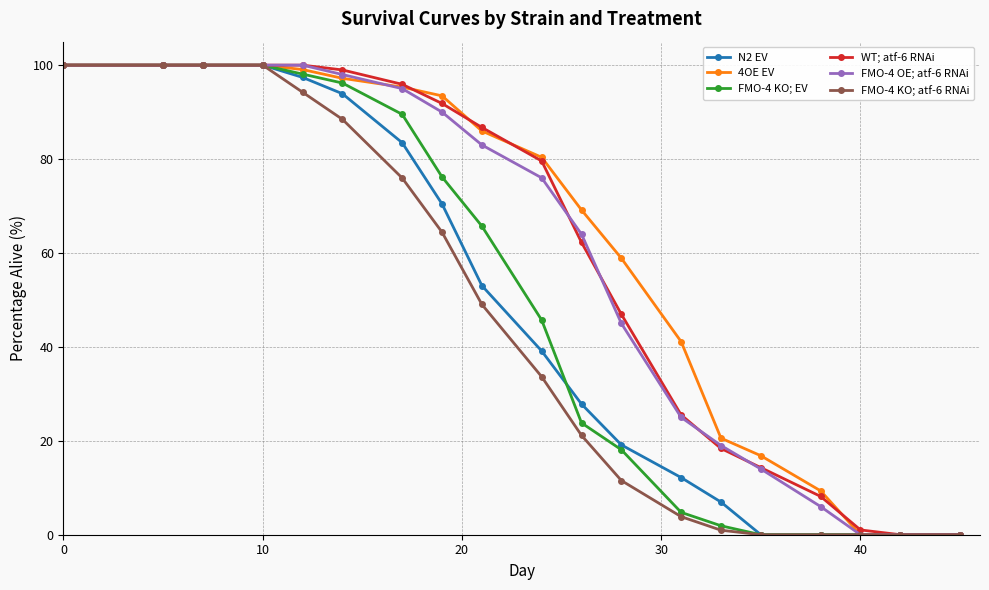

At how many categories does at least one series exceed 51?

12